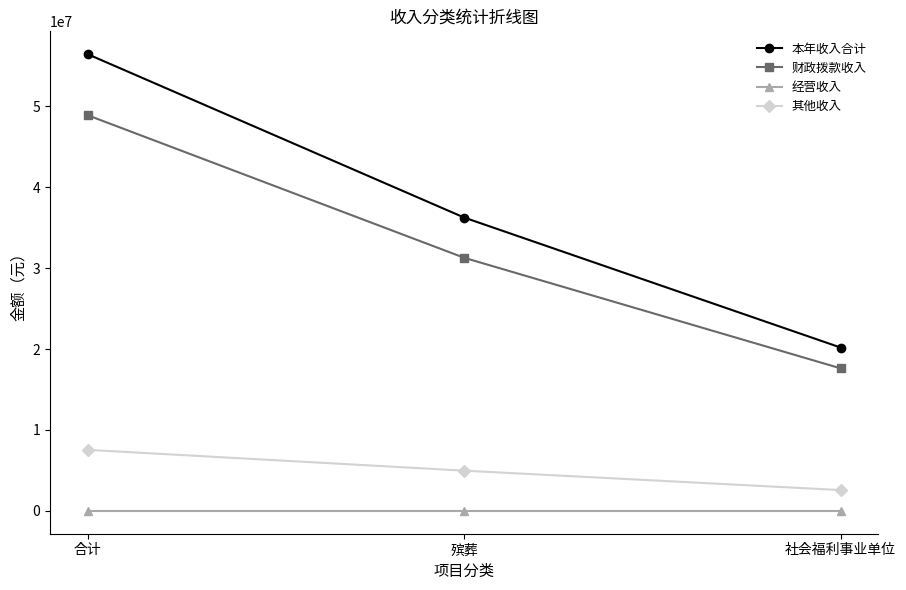

At which label is 财政拨款收入 closest to 33247331?

殡葬